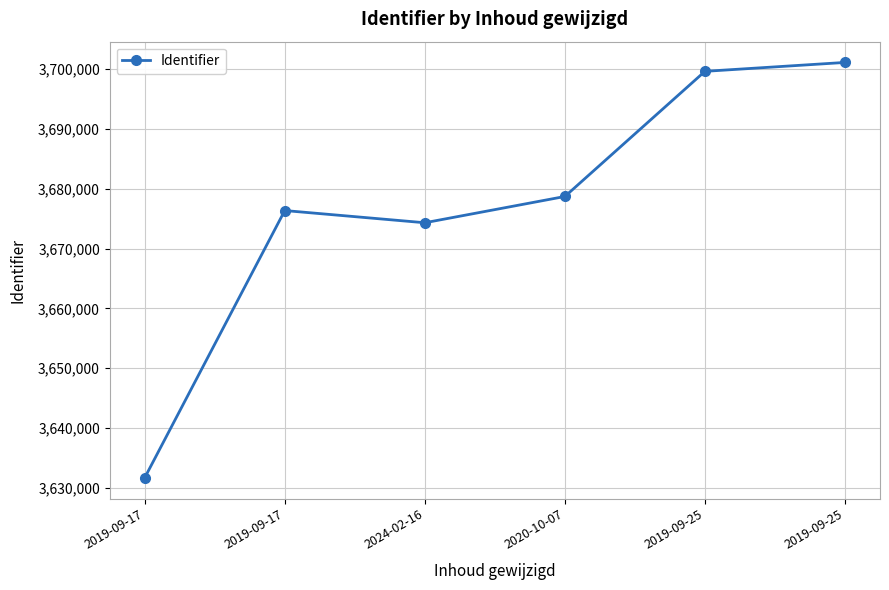

At which category does the data reach its first local valley?

2024-02-16